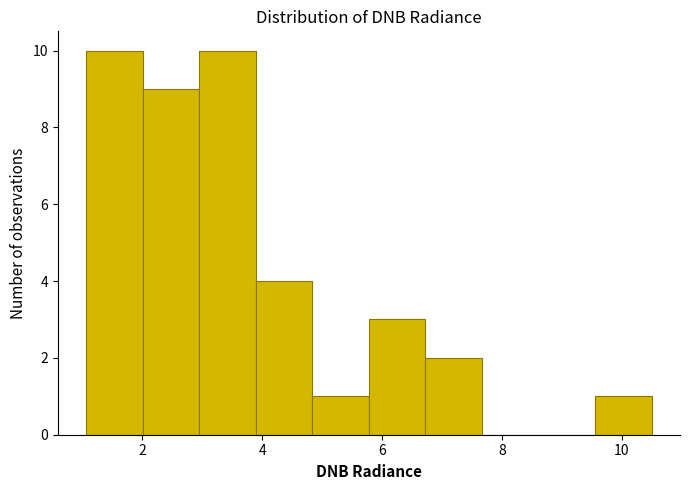

How tall is the bar that spans 5.8 to 6.8 on the x-axis? Neither the bar edges nor the heights are printed on the chart, so give them approximately, as read against the axes.

3